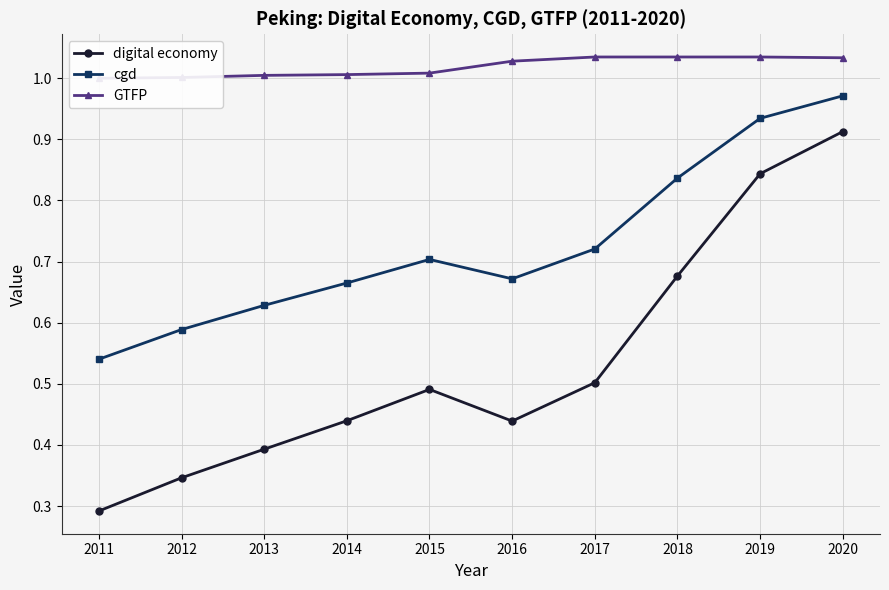

True or false: digital economy and cgd intersect in this chart.

False